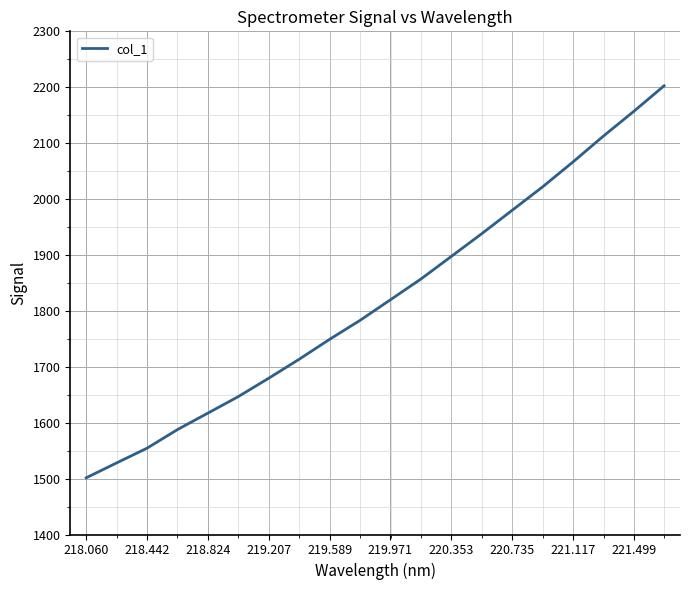

What is the minimum value shown in the chart?

1501.4